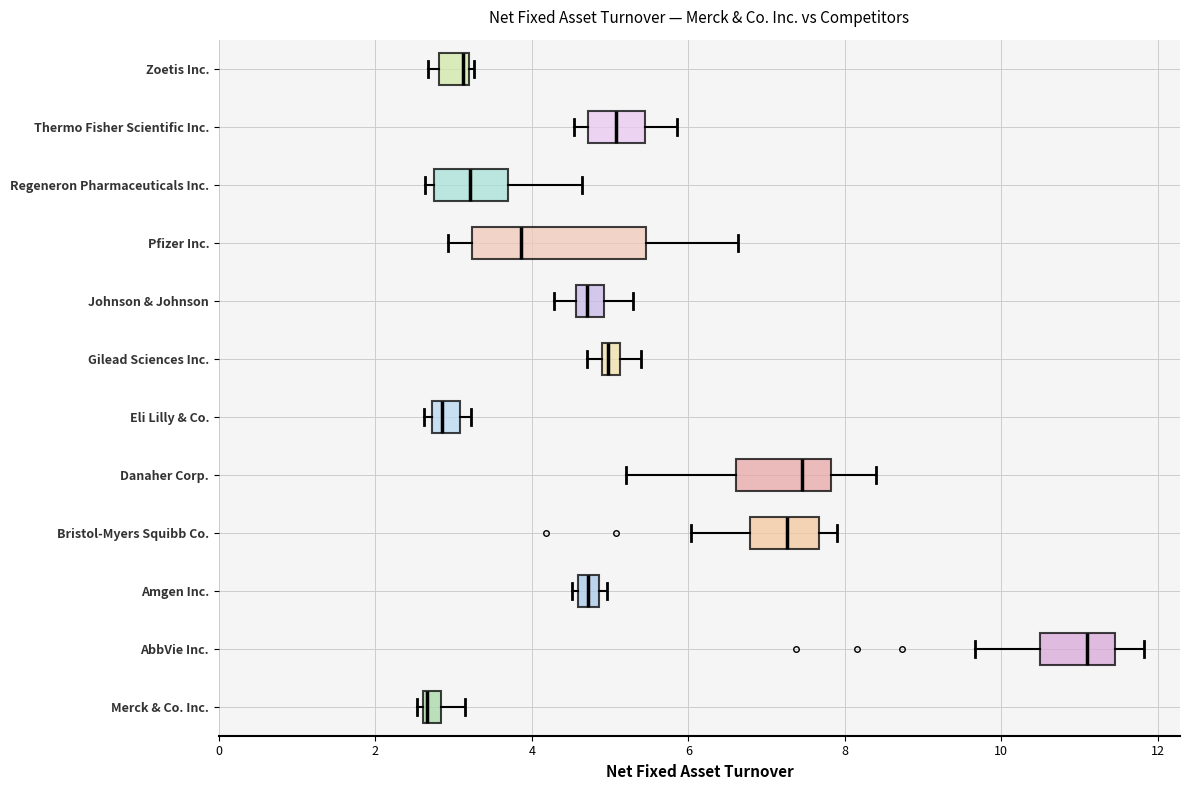

Which box has the furthest to the right median line?

AbbVie Inc.